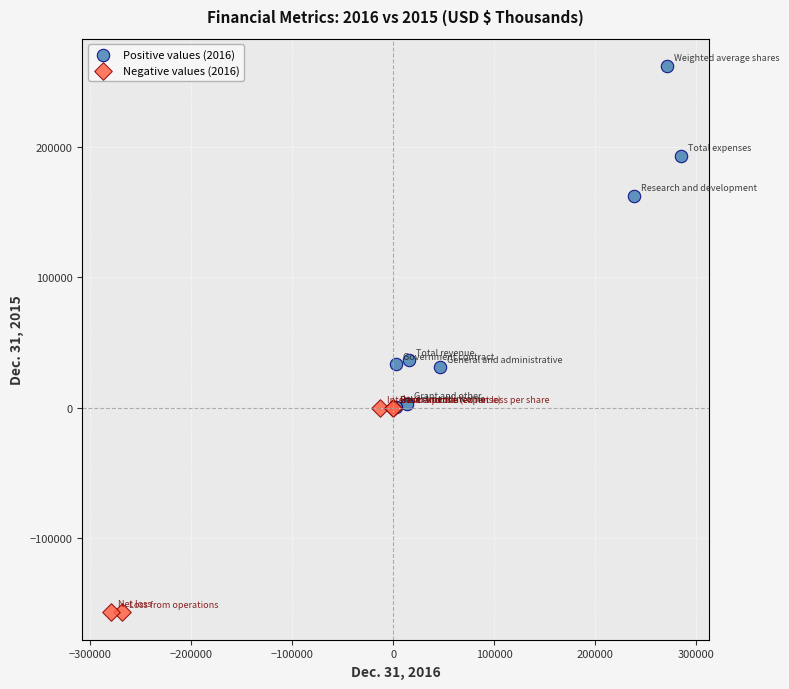

Which series contains the lowest Y value?

Negative values (2016)